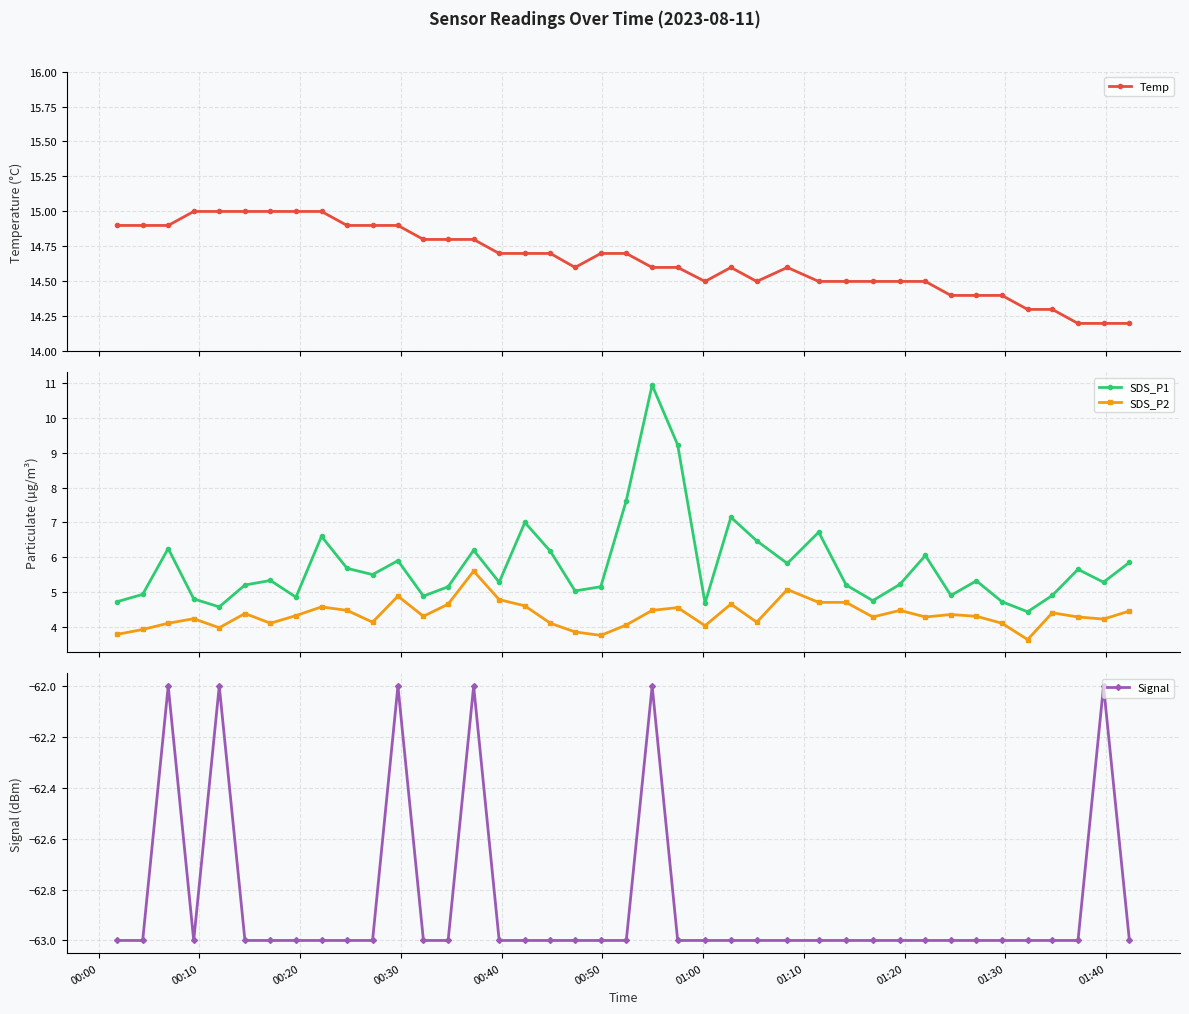

Rank the series by their maximum value, from lowest to highest.

Signal, SDS_P2, SDS_P1, Temp